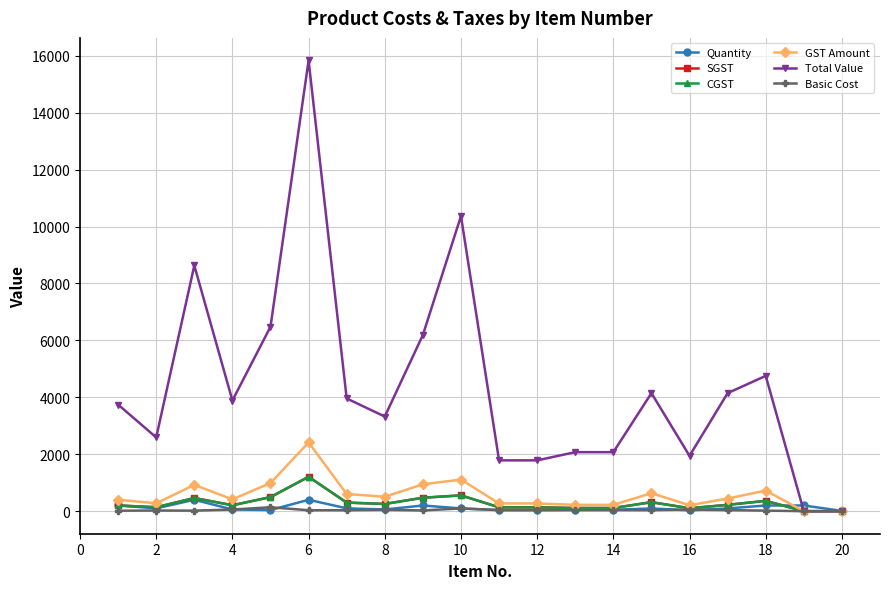

Does the chart have visible grid lines?

Yes